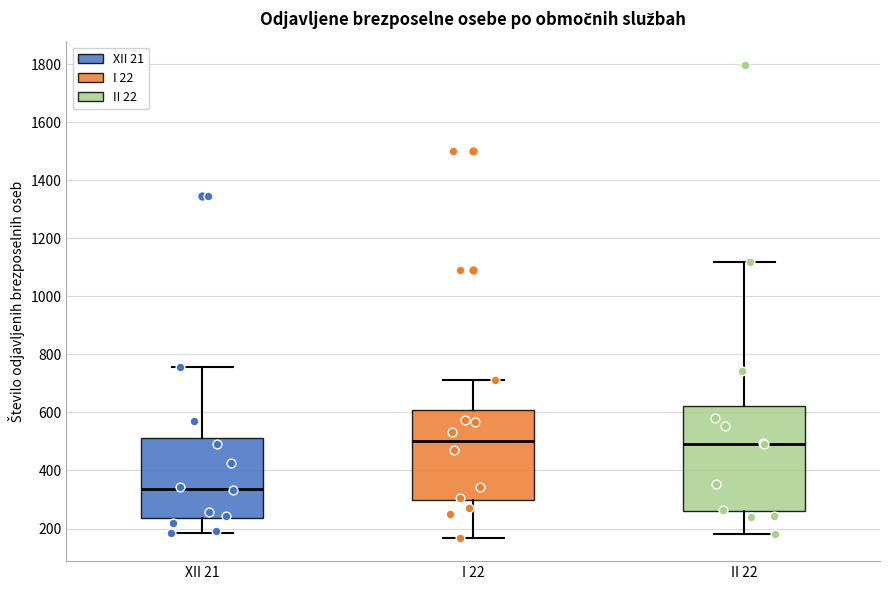

Reading left to right, transcribe this box plot: for each box, give where its median line is, the range the box spans, and where its two whiskers end, as read against the y-axis. The values are not printed on the chart, so give them approximately, as read against the axis.

XII 21: median 340, box 240 to 520, whiskers 180 to 760
I 22: median 500, box 300 to 600, whiskers 160 to 720
II 22: median 500, box 260 to 620, whiskers 180 to 1120